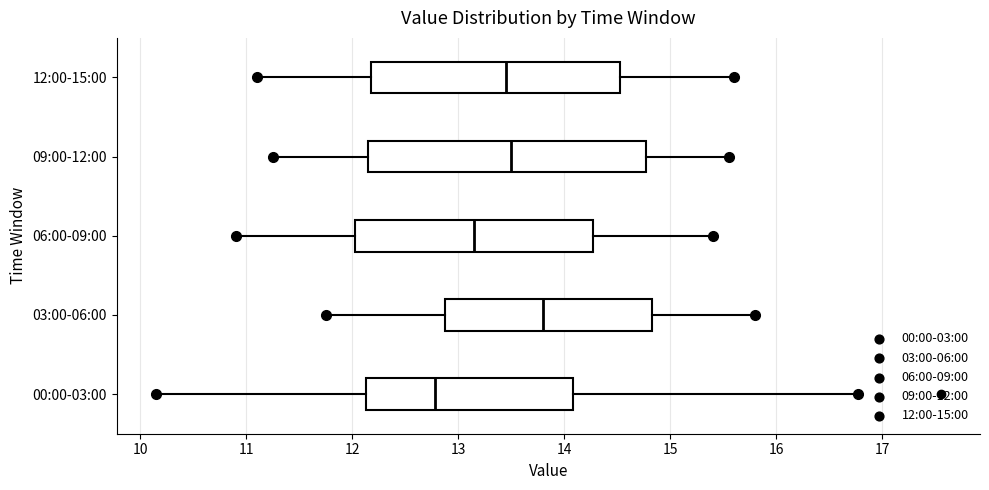

Which box's median line is the furthest to the left?

00:00-03:00